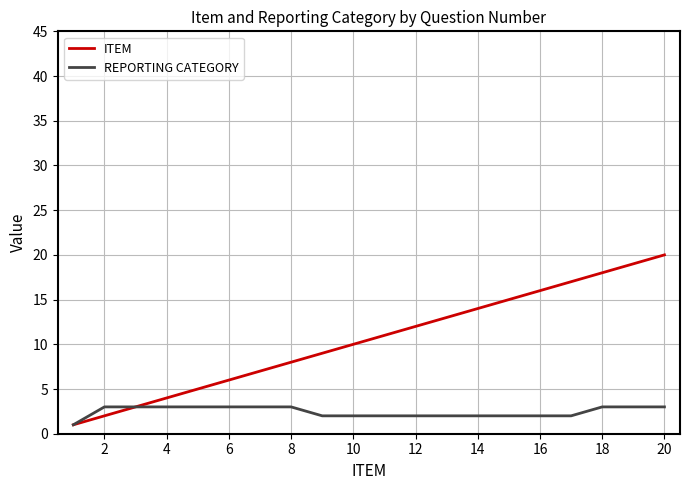

Which series has the widest spread of values?

ITEM